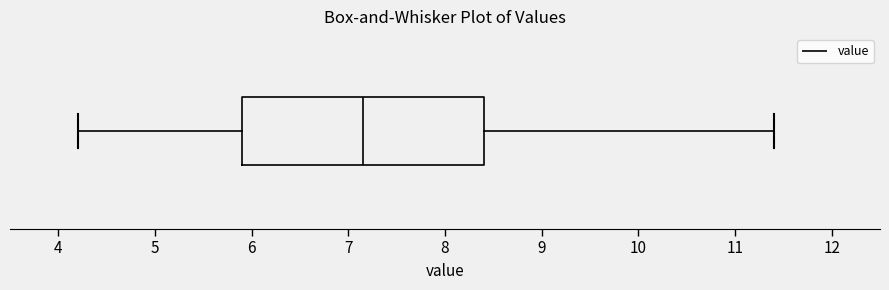

Transcribe this box plot: give where the median line is, the range the box spans, and where the two whiskers end, as read against the x-axis. The values are not printed on the chart, so give them approximately, as read against the axis.

median 7.2, box 5.9 to 8.4, whiskers 4.2 to 11.4